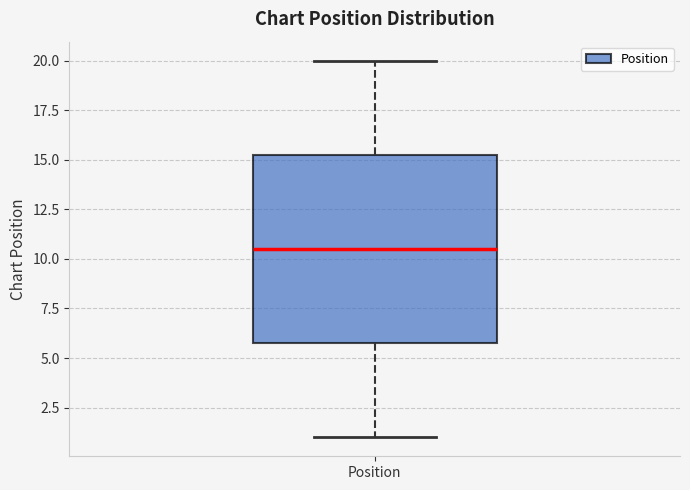

Where is the upper edge of the box for Position on the y-axis? The values are not printed on the chart, so give them approximately, as read against the axis.

15.5